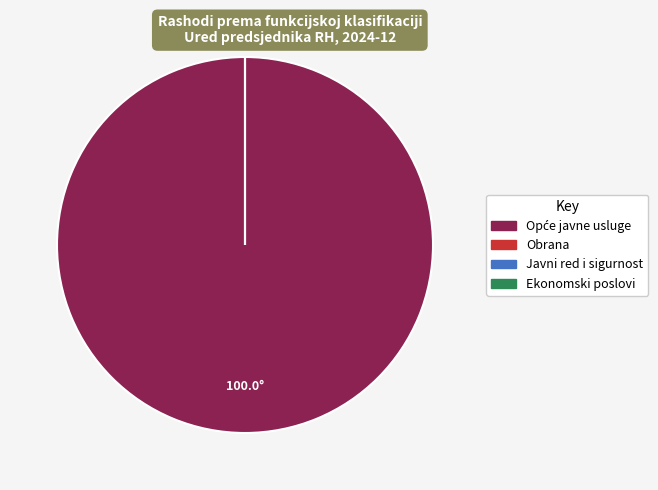

How many segments does this pie chart have?

4